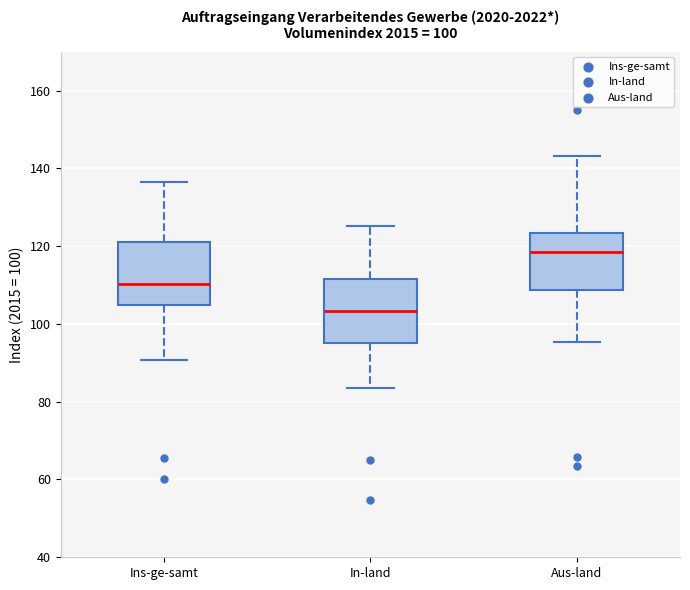

Which box has the lowest median line?

In-land